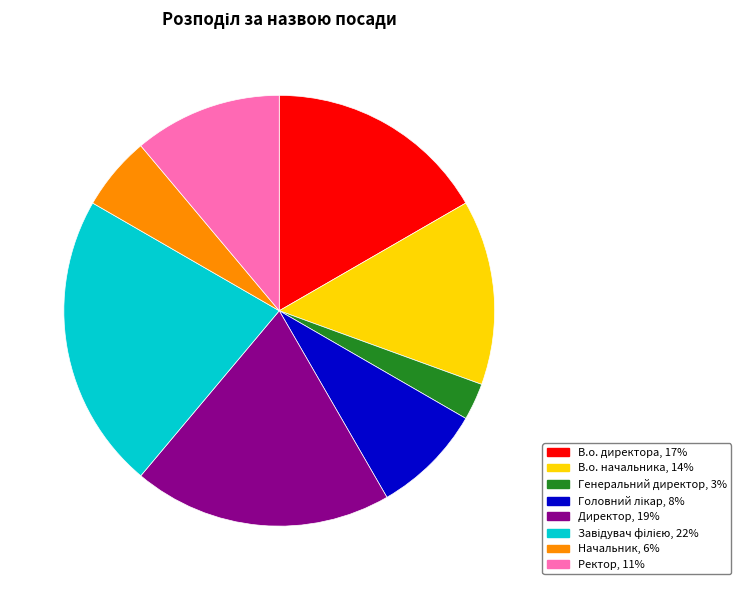

The Начальник, 6% slice represents 19% of the pie. True or false?

False